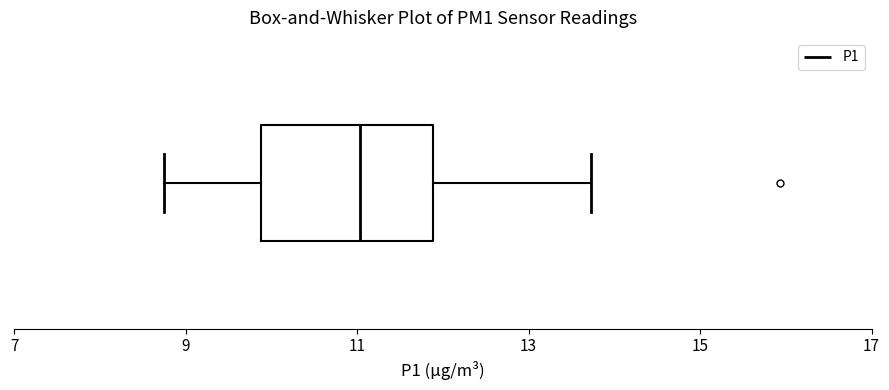

Where does the right whisker of the box end on the x-axis? The values are not printed on the chart, so give them approximately, as read against the axis.

13.8